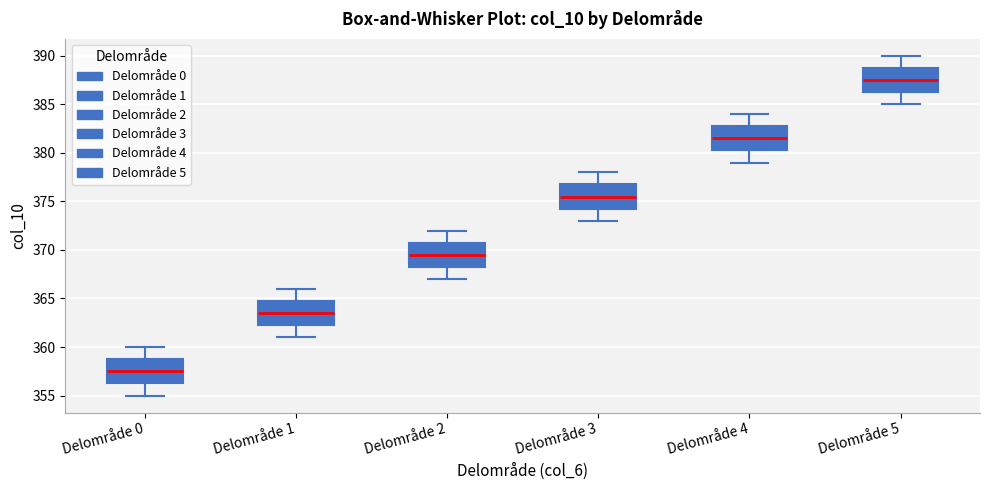

Where does the median line of the box for Delområde 2 sit on the y-axis? The values are not printed on the chart, so give them approximately, as read against the axis.

369.5